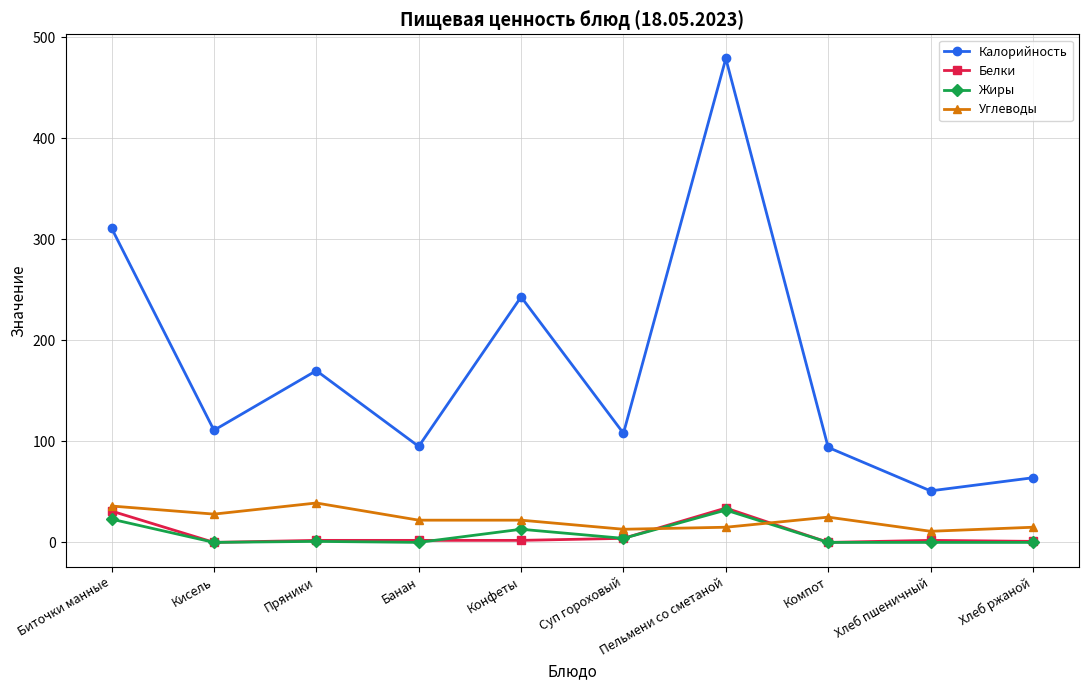

Is it true that Калорийность equals 108 at Суп гороховый?

True